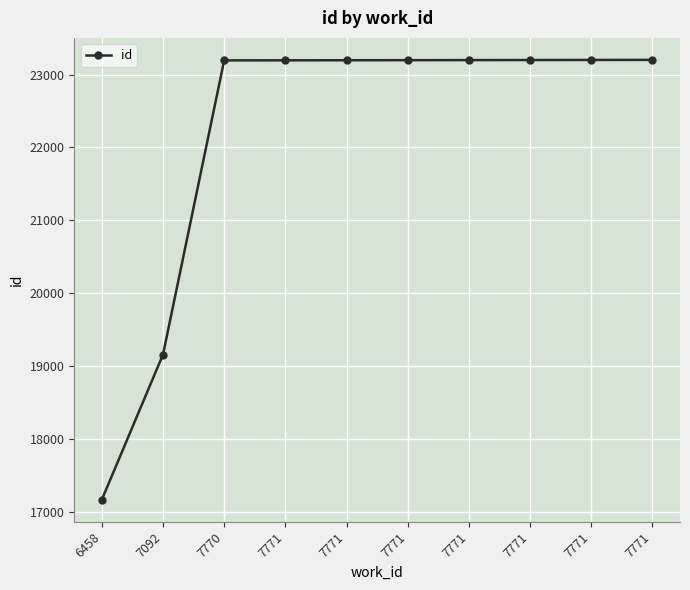

List the labels in order of value, smallest first.

6458, 7092, 7770, 7771, 7771, 7771, 7771, 7771, 7771, 7771